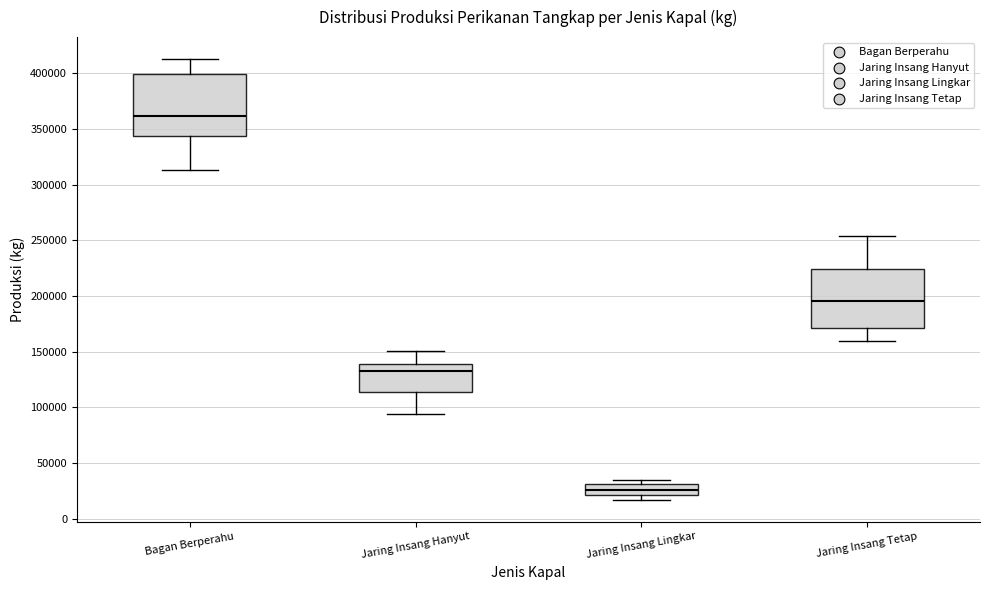

Reading left to right, read every box against the y-axis: the position of its median line, the range the box covers, and the ends of its whiskers. The values are not printed on the chart, so give them approximately, as read against the axis.

Bagan Berperahu: median 360000, box 345000 to 400000, whiskers 315000 to 415000
Jaring Insang Hanyut: median 130000, box 115000 to 140000, whiskers 95000 to 150000
Jaring Insang Lingkar: median 25000, box 20000 to 30000, whiskers 15000 to 35000
Jaring Insang Tetap: median 195000, box 170000 to 225000, whiskers 160000 to 255000